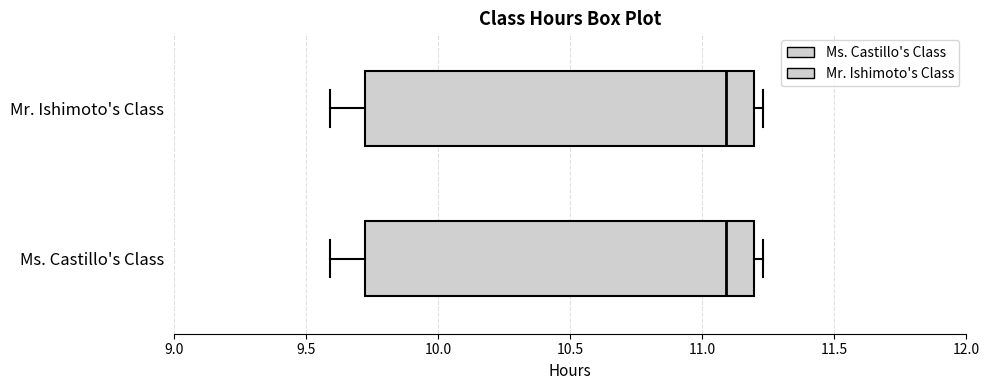

Reading bottom to top, transcribe this box plot: for each box, give where its median line is, the range the box spans, and where its two whiskers end, as read against the x-axis. The values are not printed on the chart, so give them approximately, as read against the axis.

Ms. Castillo's Class: median 11.10, box 9.75 to 11.20, whiskers 9.60 to 11.25
Mr. Ishimoto's Class: median 11.10, box 9.75 to 11.20, whiskers 9.60 to 11.25